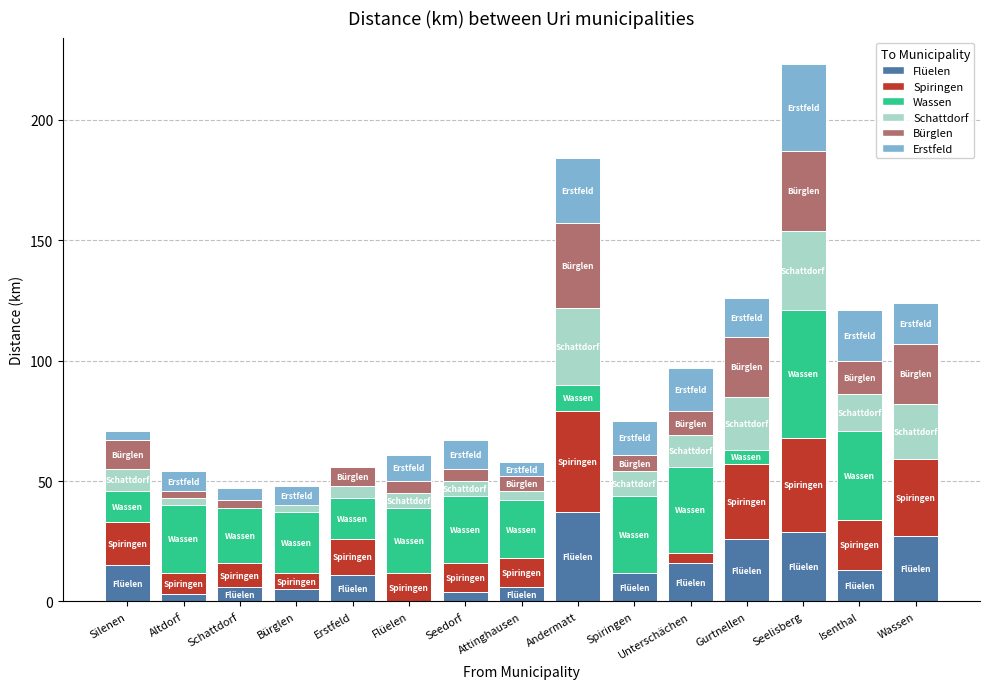

What is the maximum value for Flüelen?

37